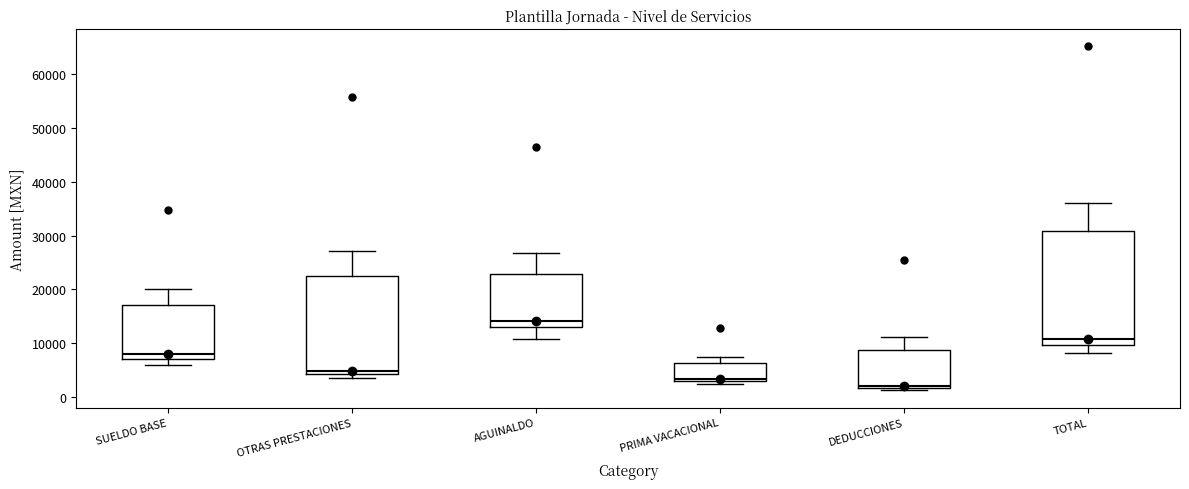

Where does the upper whisker of the box for SUELDO BASE end on the y-axis? The values are not printed on the chart, so give them approximately, as read against the axis.

20000